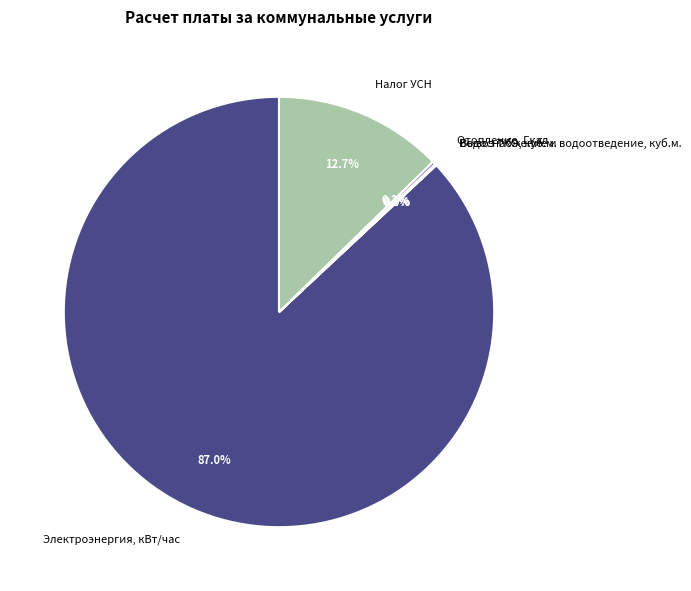

What is the largest slice in the pie chart?

Электроэнергия, кВт/час